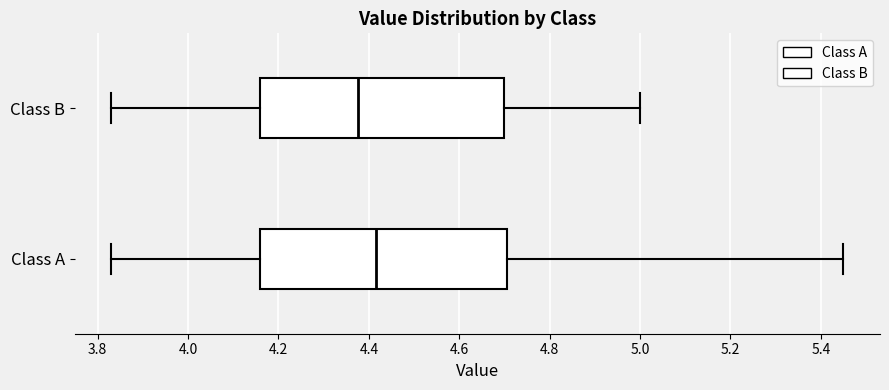

Reading bottom to top, read every box against the x-axis: the position of its median line, the range the box covers, and the ends of its whiskers. The values are not printed on the chart, so give them approximately, as read against the axis.

Class A: median 4.42, box 4.16 to 4.70, whiskers 3.84 to 5.46
Class B: median 4.38, box 4.16 to 4.70, whiskers 3.84 to 5.00